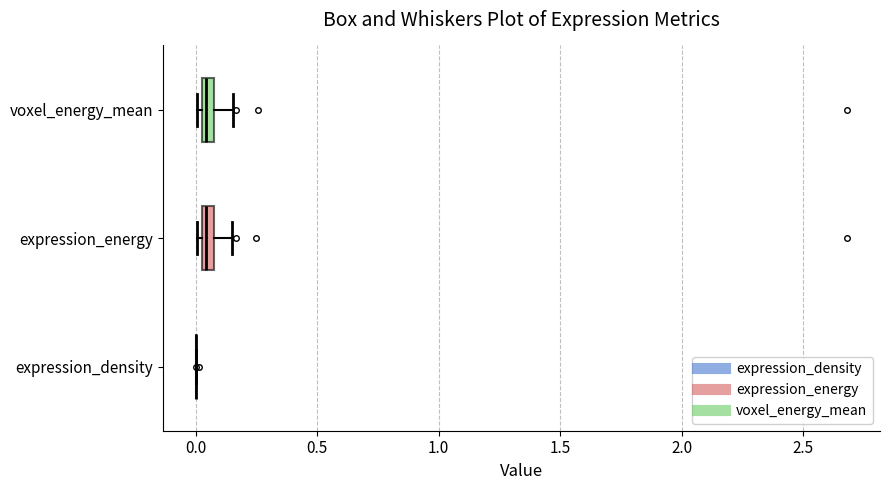

Where is the left edge of the box for expression_energy on the x-axis? The values are not printed on the chart, so give them approximately, as read against the axis.

0.05